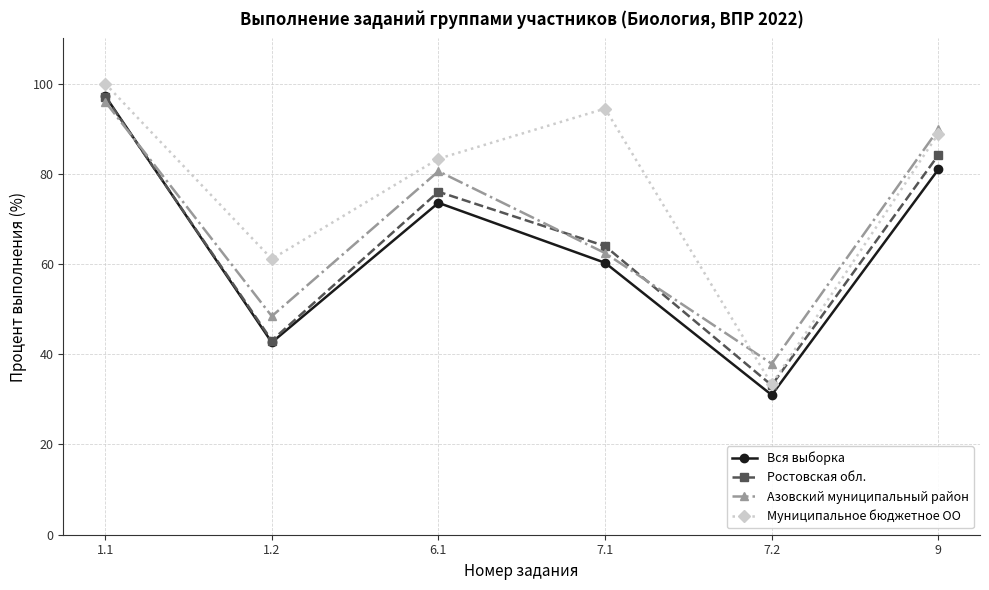

Which series changed the most between 1.1 and 1.2?

Вся выборка